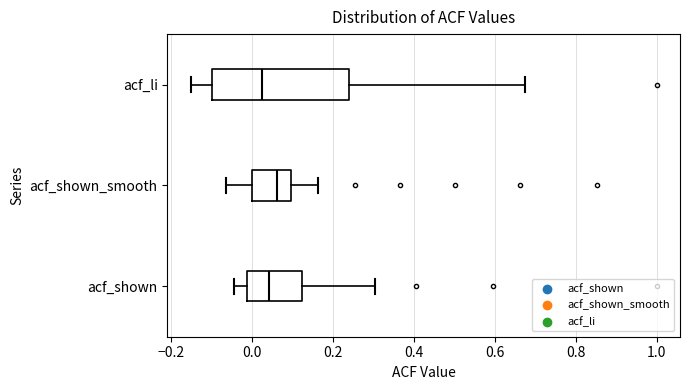

Where does the right whisker of the box for acf_shown_smooth end on the x-axis? The values are not printed on the chart, so give them approximately, as read against the axis.

0.16